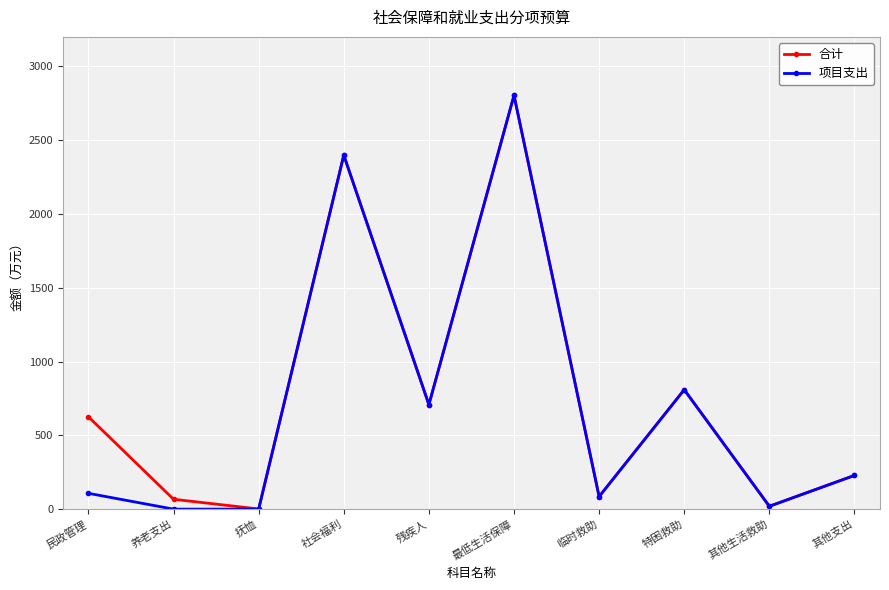

At which label is 项目支出 closest to 1401?

特困救助